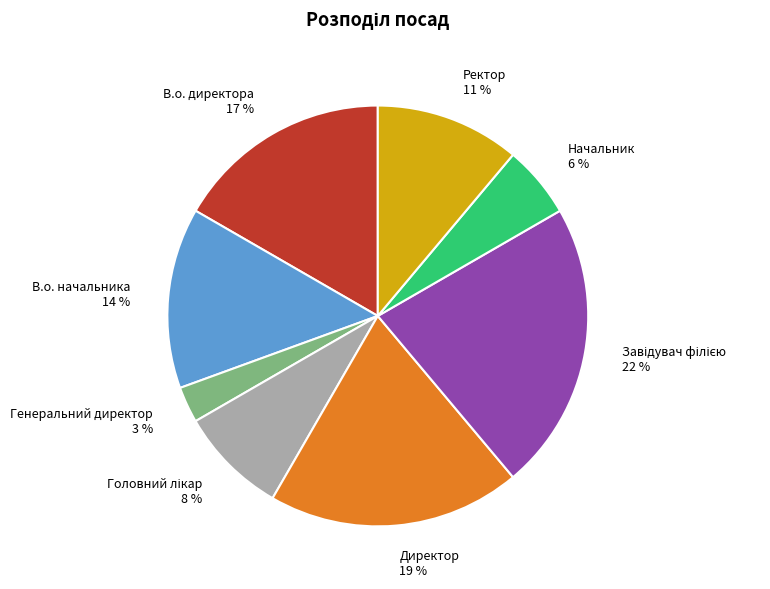

How many segments does this pie chart have?

8